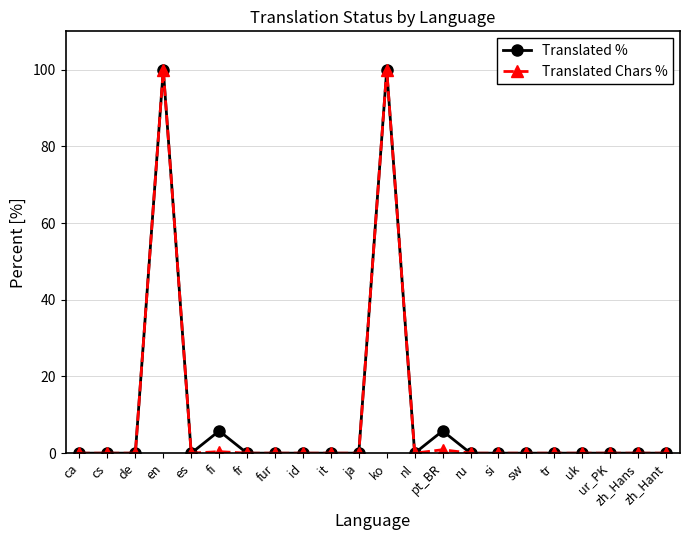

What is the maximum value for Translated %?

100.0